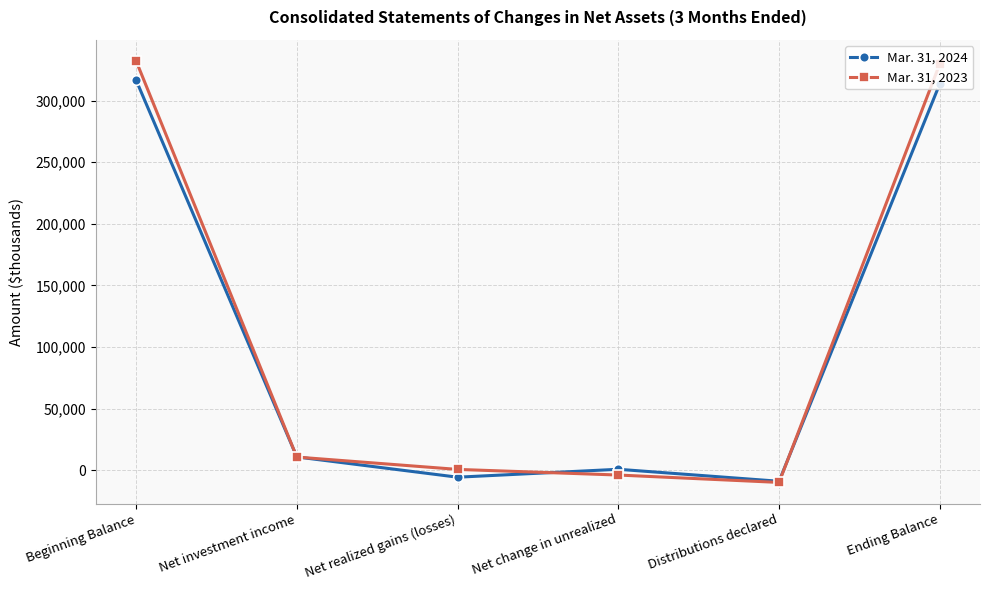

At which category does Mar. 31, 2024 reach its first local valley?

Net realized gains (losses)